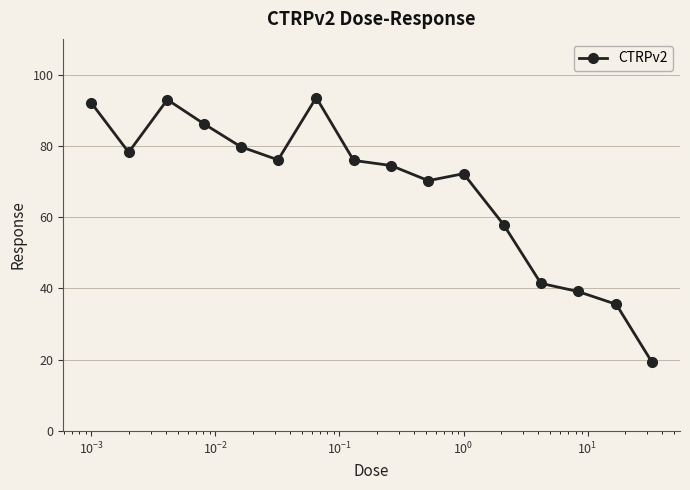

What is the difference between the second highest and second lowest values?

57.4